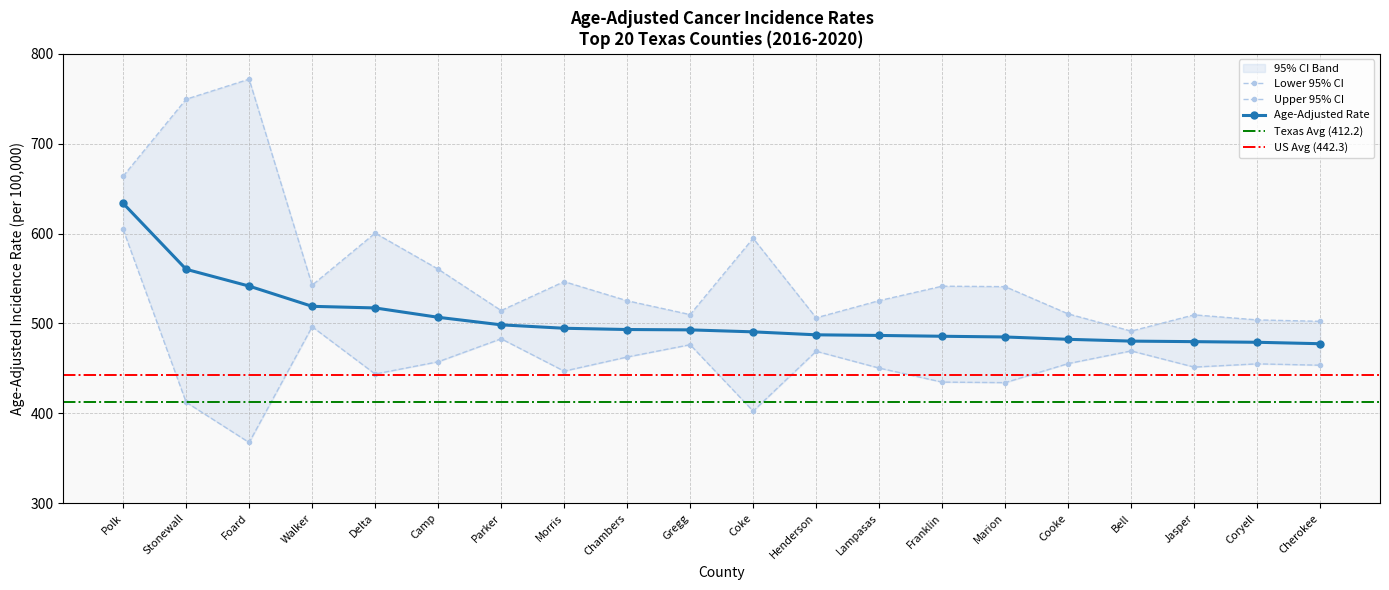

What is the minimum value shown in the chart?

367.5